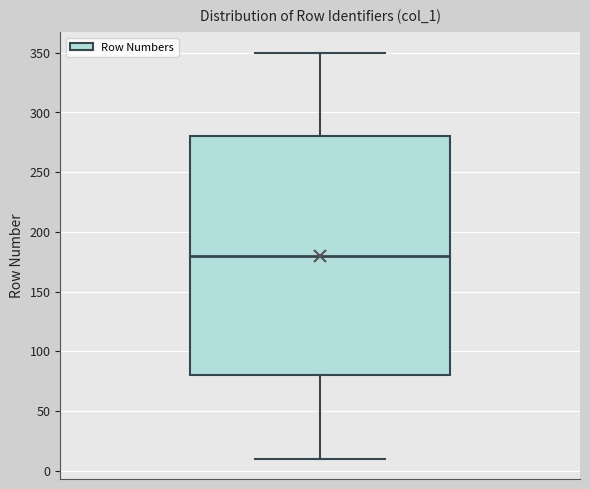

Where does the median line of the box sit on the y-axis? The values are not printed on the chart, so give them approximately, as read against the axis.

180